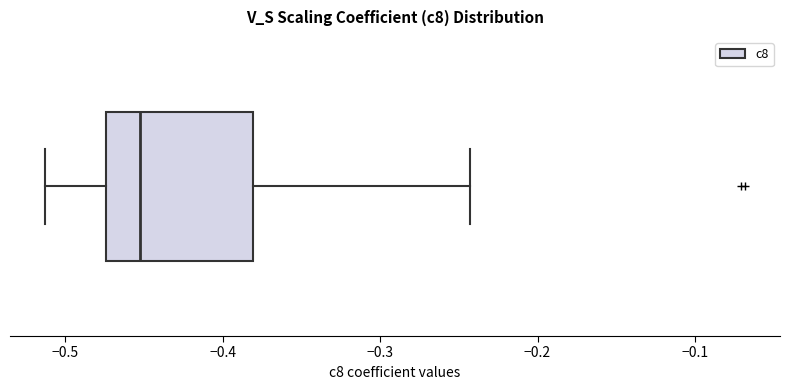

Where does the median line of the box sit on the x-axis? The values are not printed on the chart, so give them approximately, as read against the axis.

-0.45